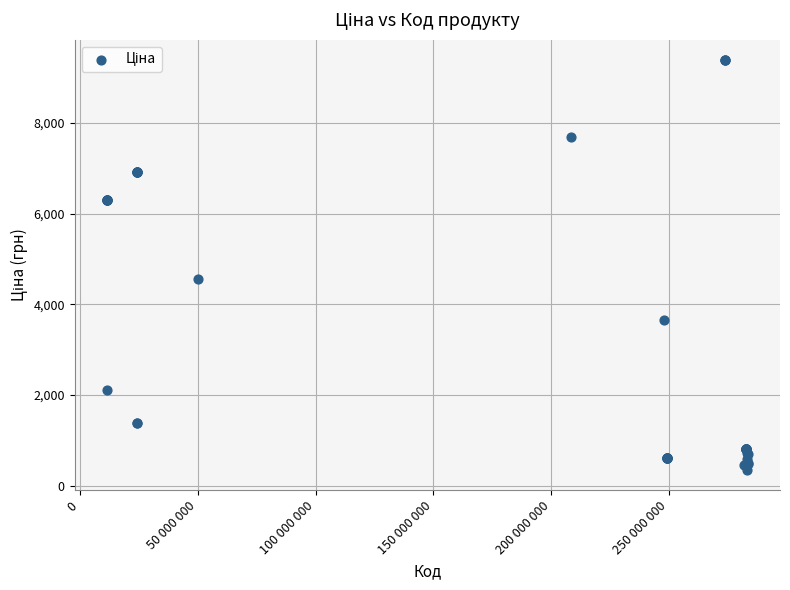

What Y value in the scatter plot is closest to 4870?

4561.9